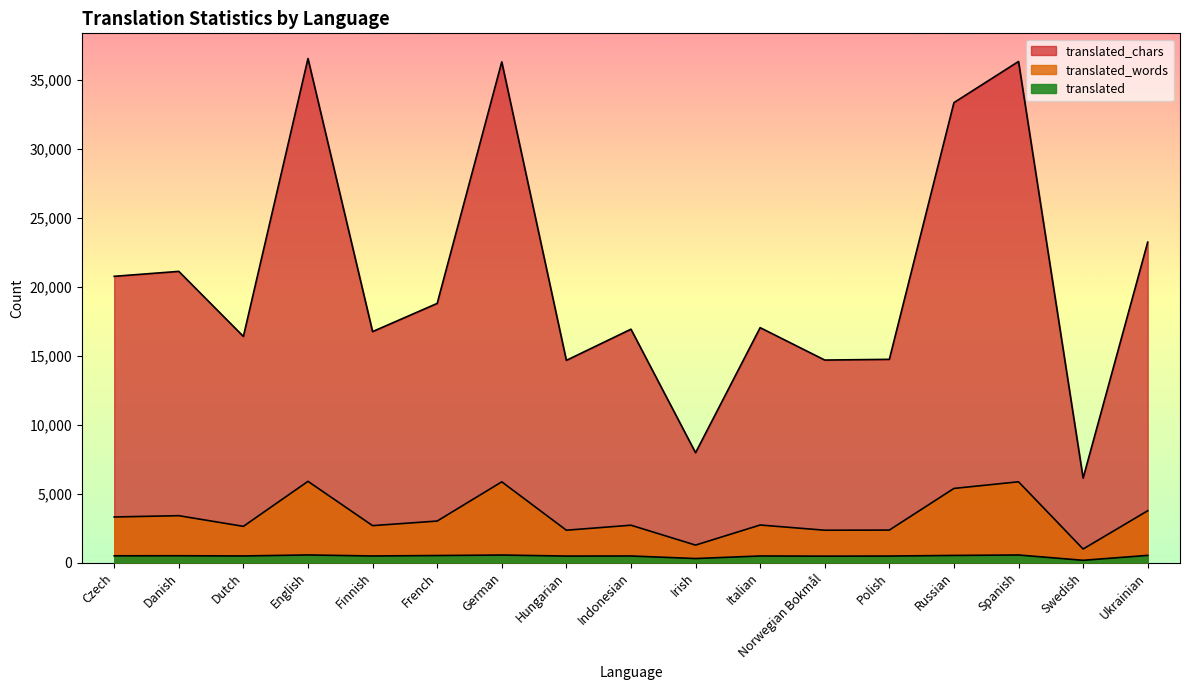

Which series has the widest spread of values?

translated_chars